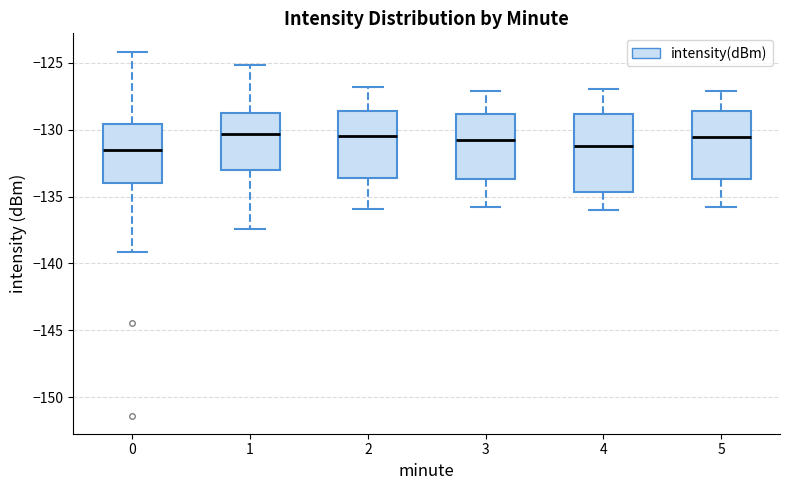

Comparing the boxes themselves (not the whiskers), which one is the tallest?

4